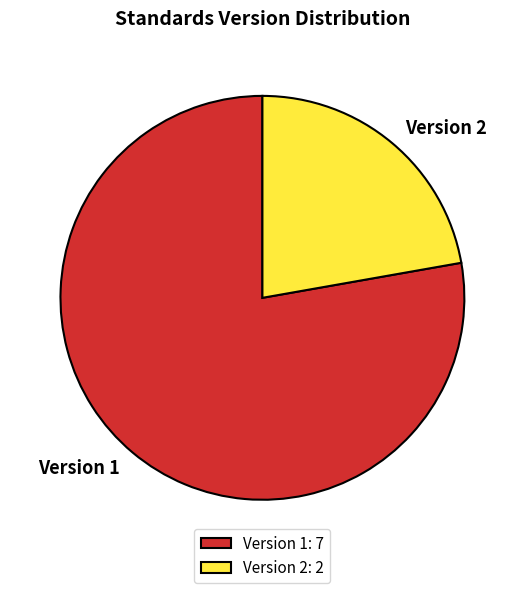

Does any single category account for the majority?

Yes